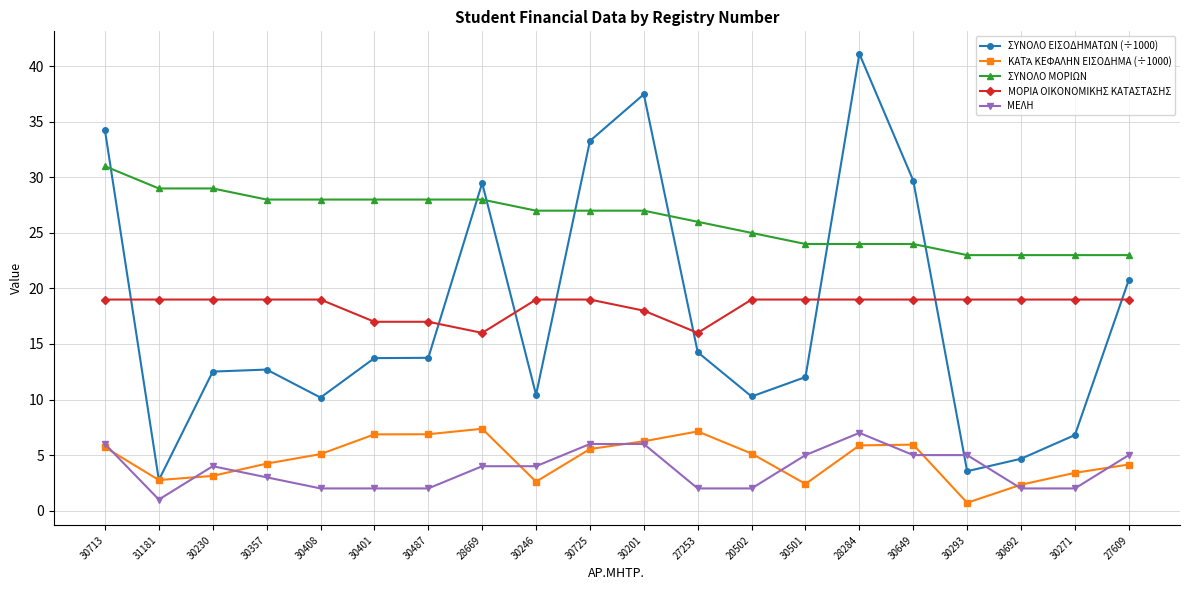

What is the sum of the ΜΕΛΗ values at 30401 and 30357?

5.0